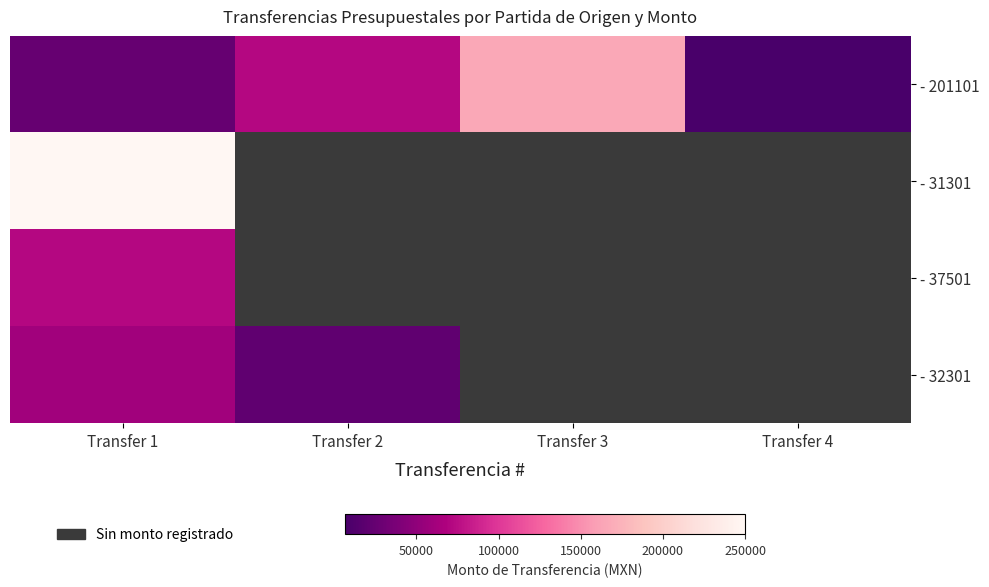

How many values in - 32301 are above zero?

2